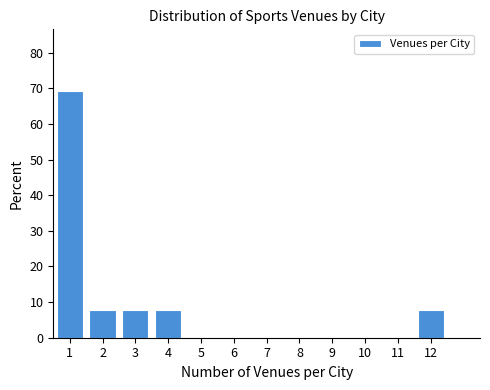

Reading left to right, list every bar in this chart as the range it spans on the x-axis followed by its height. The values are not printed on the chart, so give them approximately, as read against the axis.

0.5 to 1.5: 69
1.5 to 2.5: 8
2.5 to 3.5: 8
3.5 to 4.5: 8
4.5 to 5.5: 0
5.5 to 6.5: 0
6.5 to 7.5: 0
7.5 to 8.5: 0
8.5 to 9.5: 0
9.5 to 10.5: 0
10.5 to 11.5: 0
11.5 to 12.5: 8